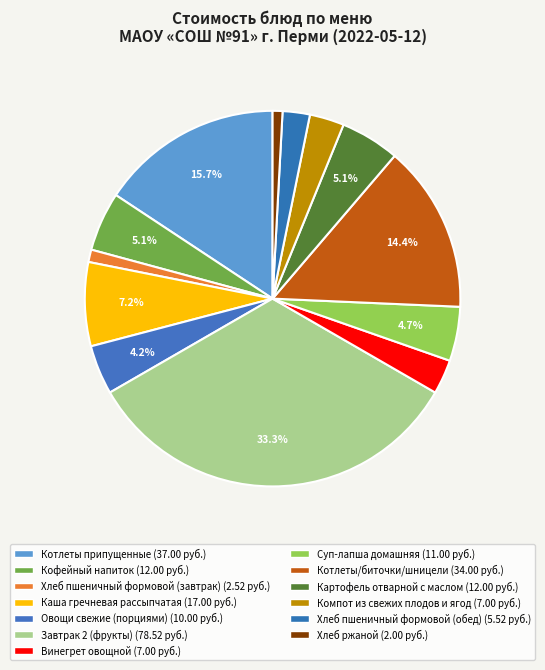

The Хлеб пшеничный формовой (завтрак) slice represents 1% of the pie. True or false?

True